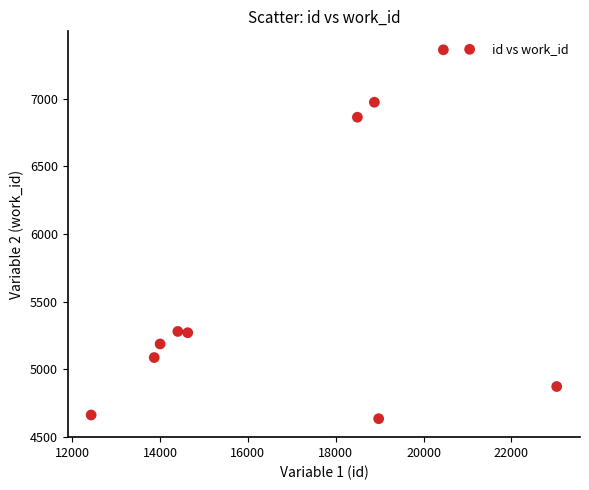

What is the average Y value?

5619.4